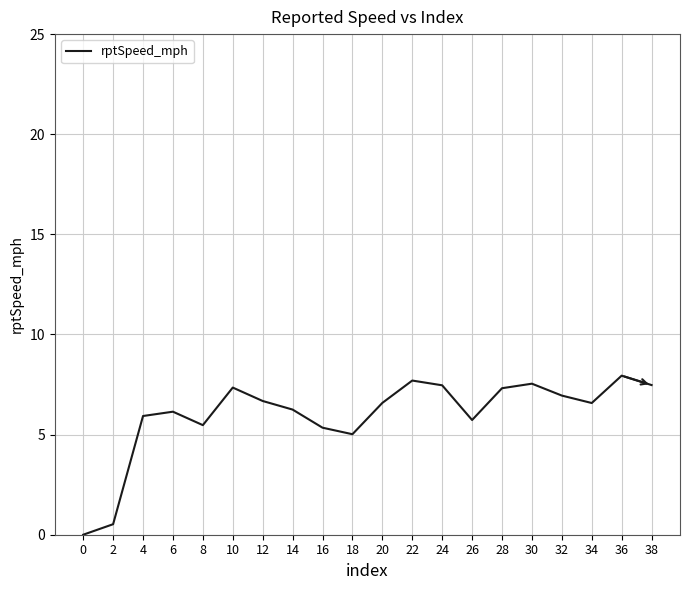

What is the greatest value displayed?

7.9